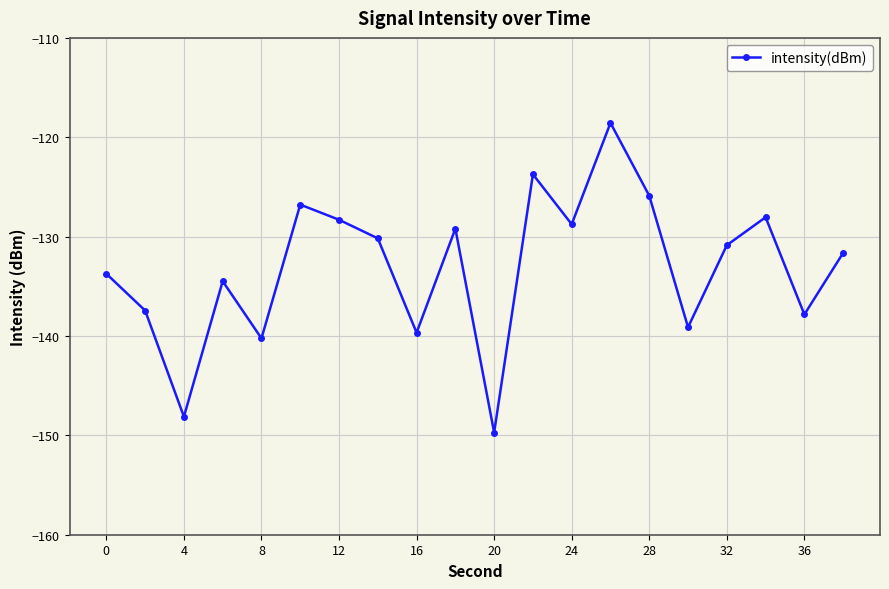

What is the average value?

-133.1